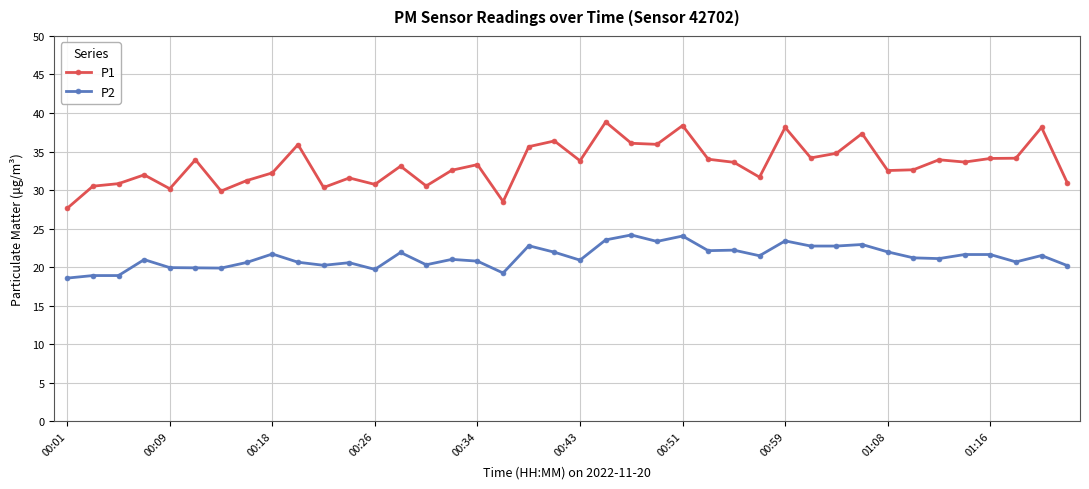

What is the highest value of the P2 series?

24.2